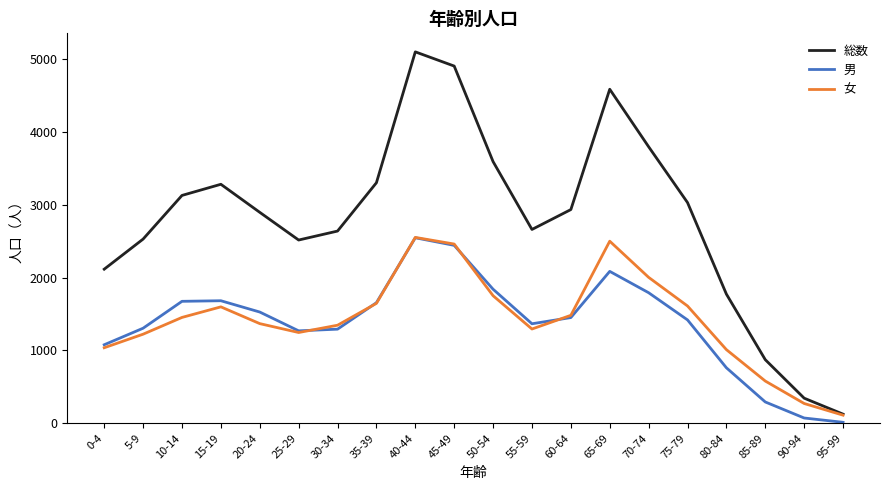

How many lines are shown in the chart?

3